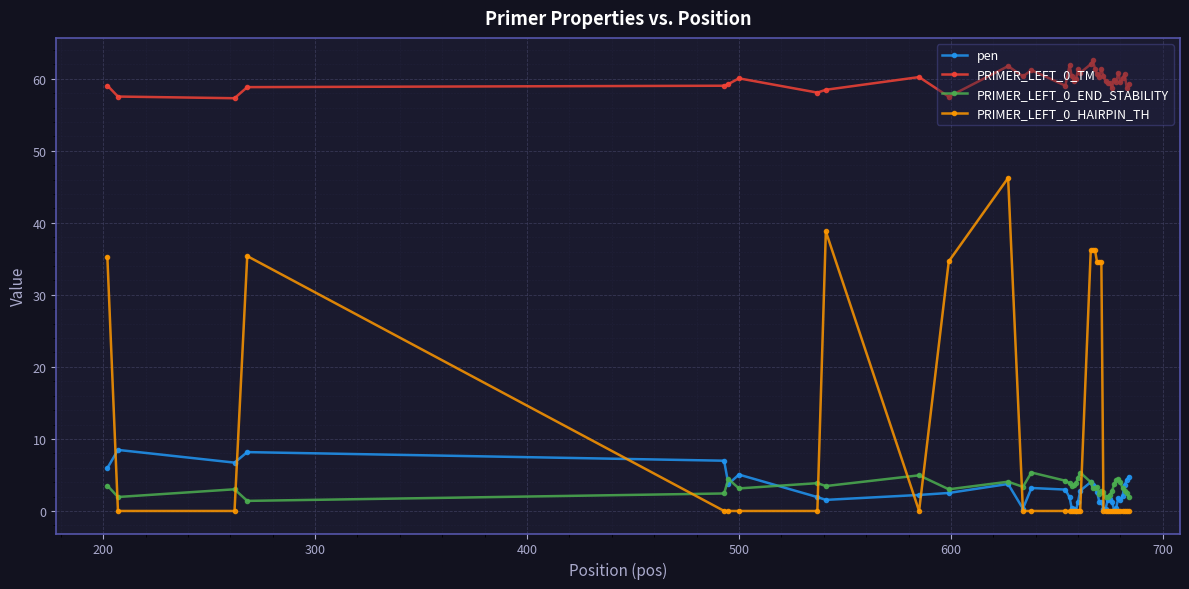

At how many categories does at least one series exceed 49?

40